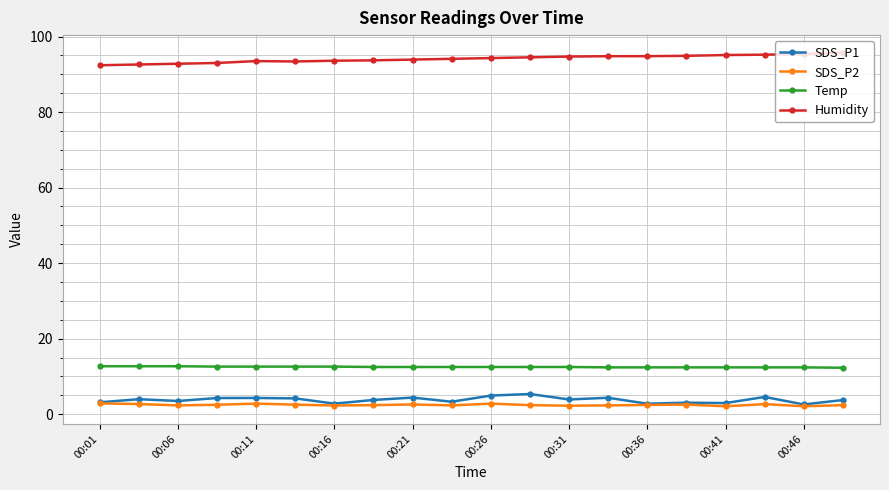

Which series has the largest total across all categories?

Humidity